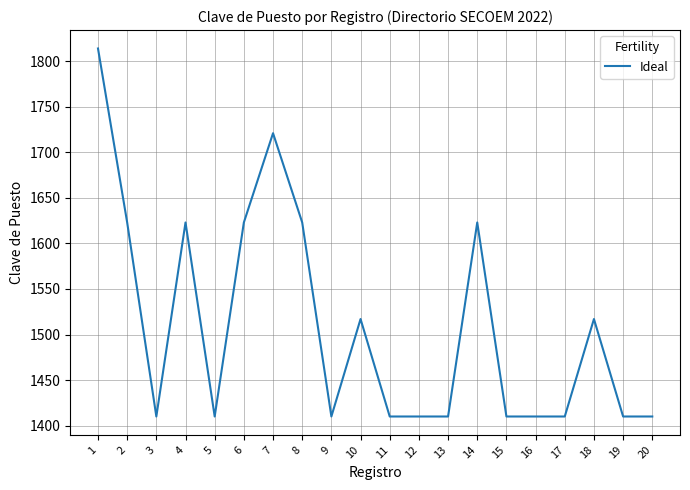

True or false: there are more than 2 points higher than both neighbors.

True